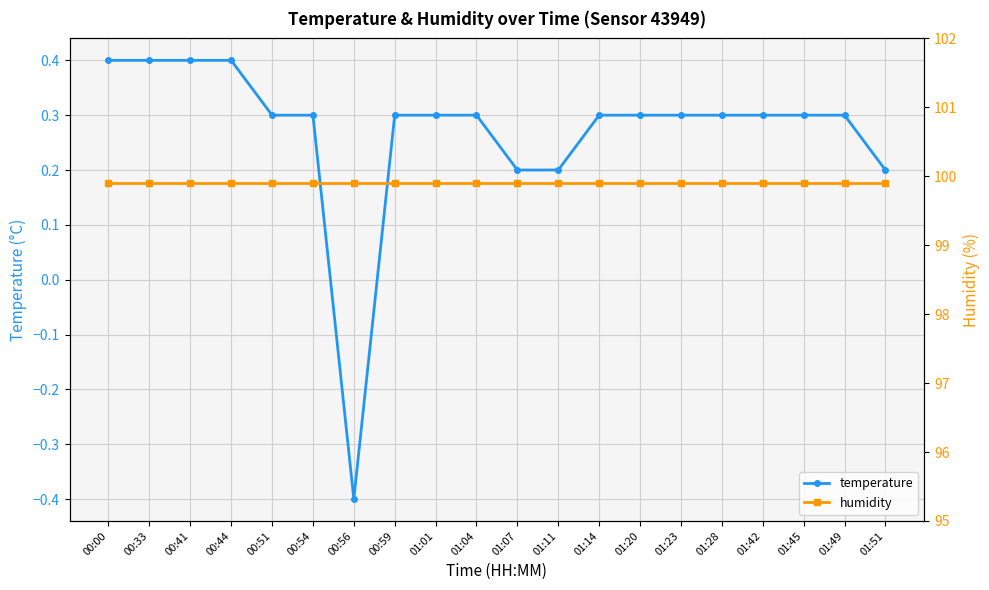

What is the total value across all series at 01:49?

100.2